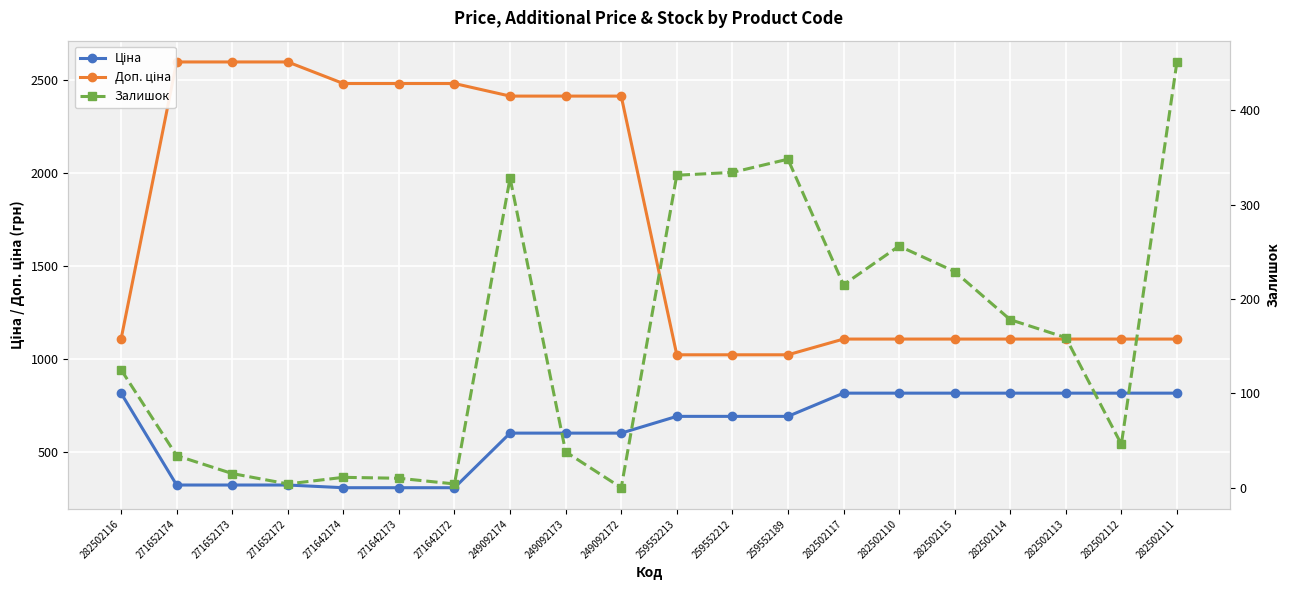

What is the sum of all Залишок values?

3116.0